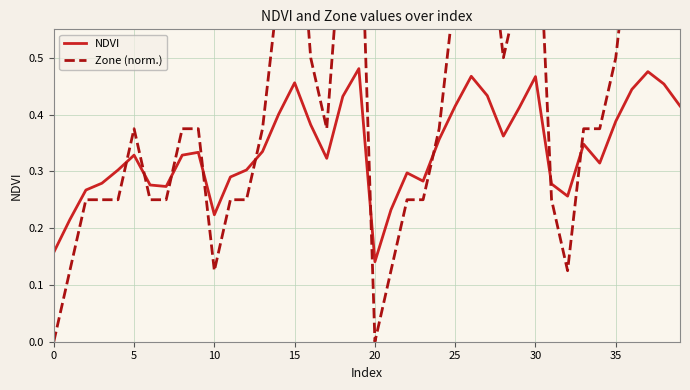

Rank the series by their average value, from lowest to highest.

NDVI, Zone (norm.)